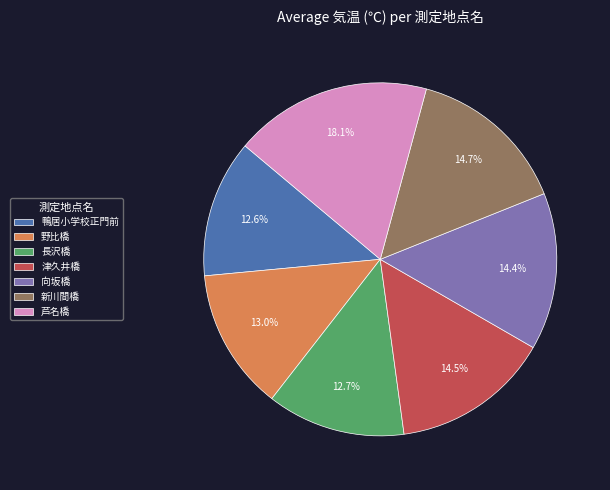

How much of the chart is everything except 津久井橋?

85.5%